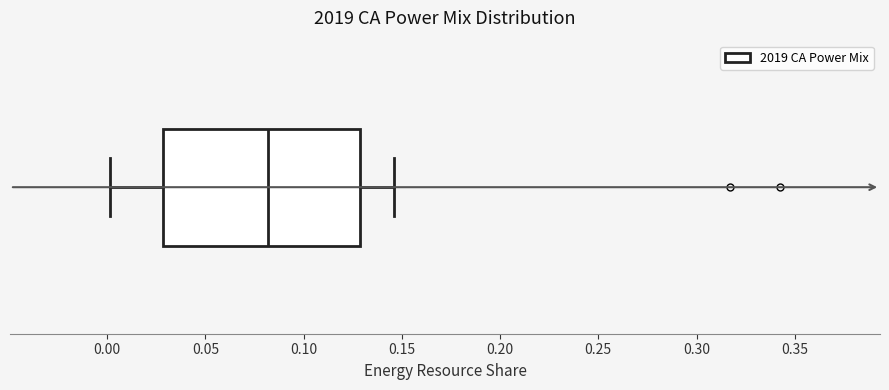

Where does the left whisker of the box end on the x-axis? The values are not printed on the chart, so give them approximately, as read against the axis.

0.000